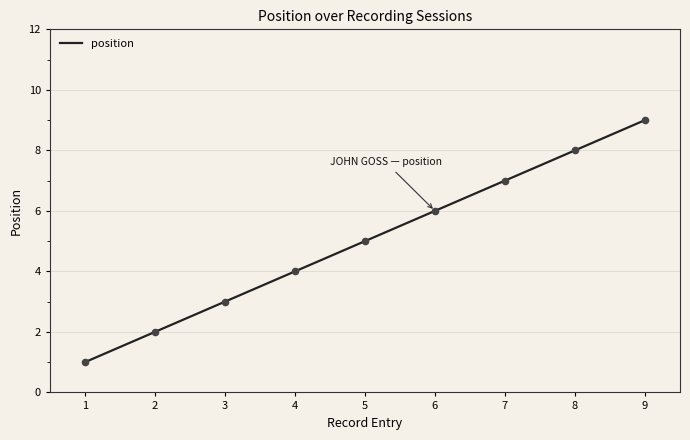

Between 5 and 1, which is larger?

5